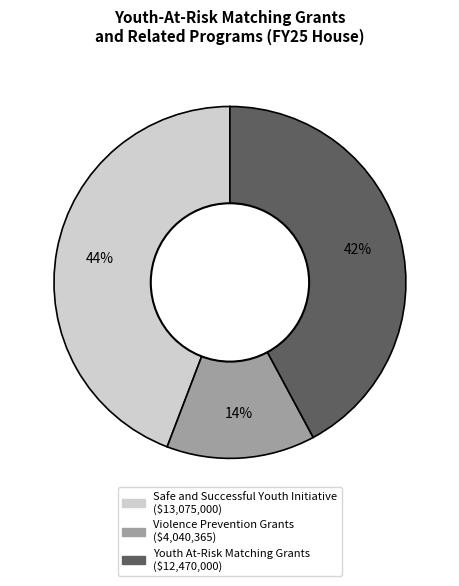

To the nearest percent, what is the average slice percentage?

33%